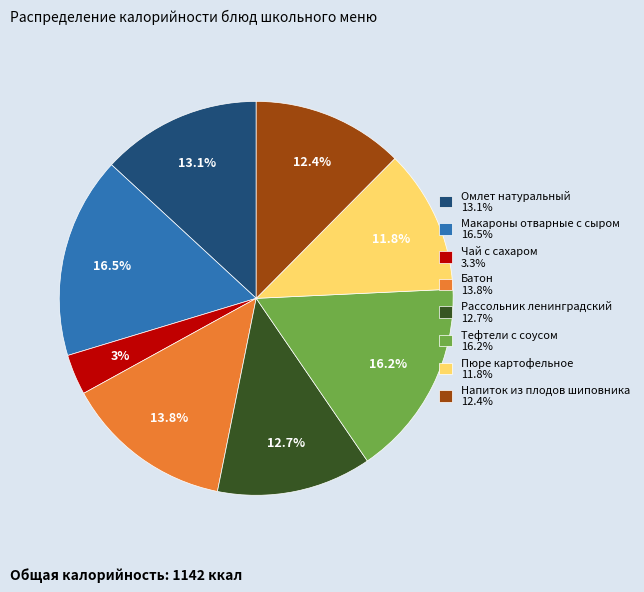

To the nearest percent, what is the average slice percentage?

12%